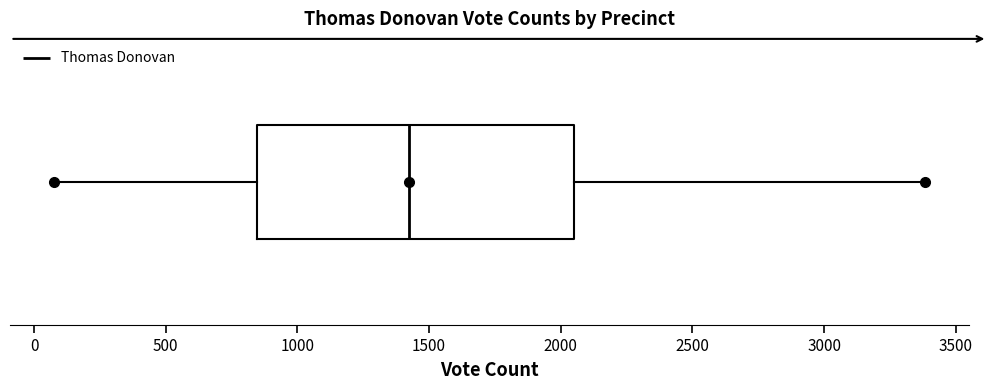

Transcribe this box plot: give where the median line is, the range the box spans, and where the two whiskers end, as read against the x-axis. The values are not printed on the chart, so give them approximately, as read against the axis.

median 1400, box 850 to 2050, whiskers 50 to 3400